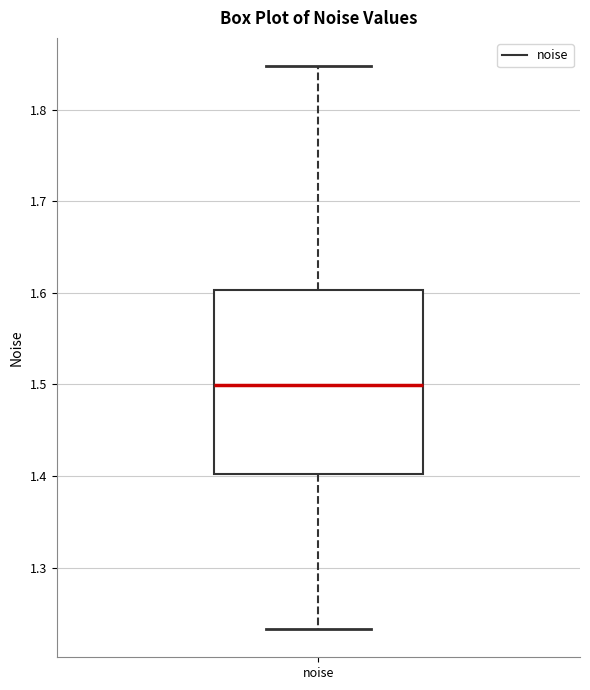

Read this box plot against the y-axis: the position of the median line, the range covered by the box, and the ends of both whiskers. The values are not printed on the chart, so give them approximately, as read against the axis.

median 1.50, box 1.40 to 1.60, whiskers 1.23 to 1.85